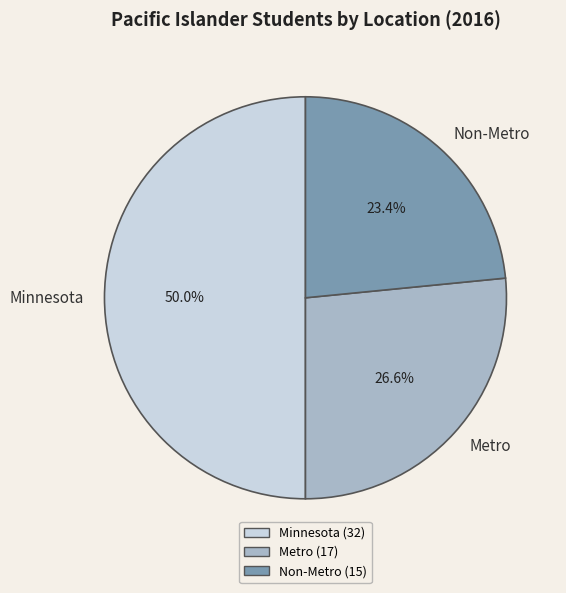

The Minnesota slice represents 50% of the pie. True or false?

True